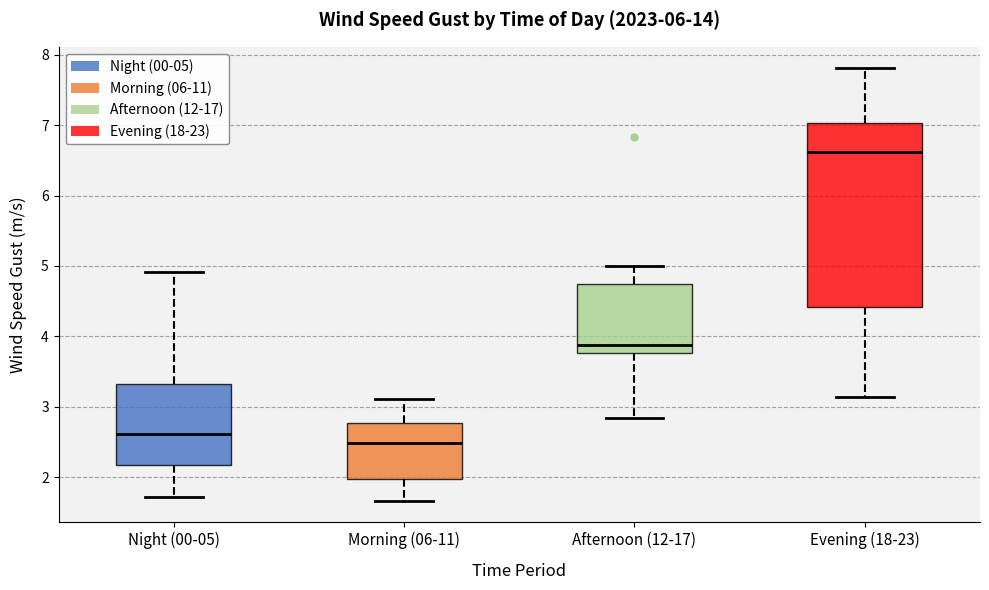

Comparing the boxes themselves (not the whiskers), which one is the tallest?

Evening (18-23)